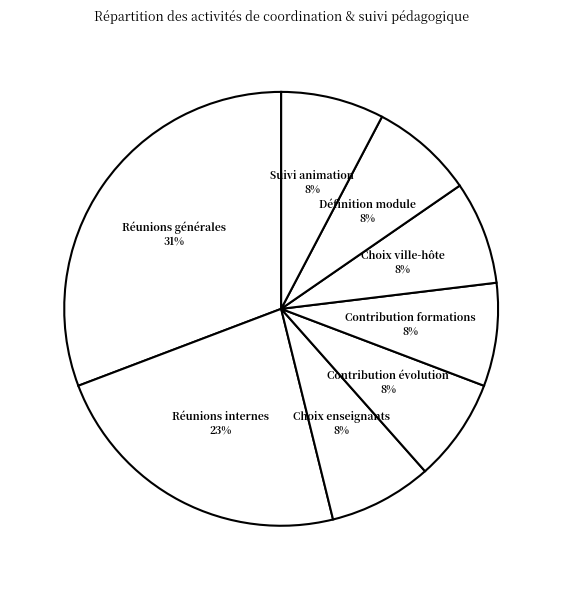

Is the sum of Contribution formations and Réunions générales greater than half?

No